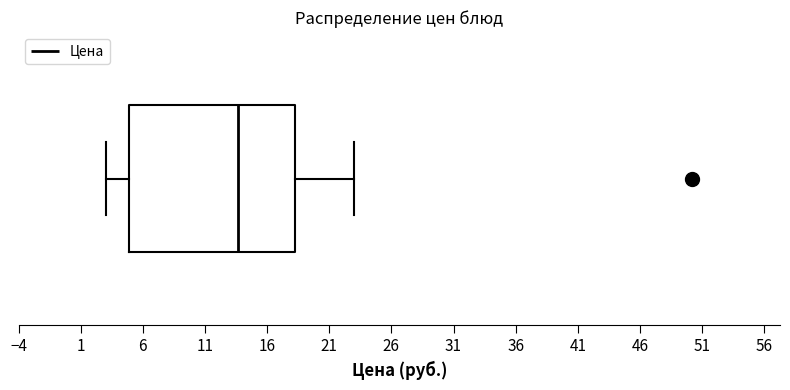

Read this box plot against the x-axis: the position of the median line, the range covered by the box, and the ends of both whiskers. The values are not printed on the chart, so give them approximately, as read against the axis.

median 13.5, box 5.0 to 18.5, whiskers 3.0 to 23.0